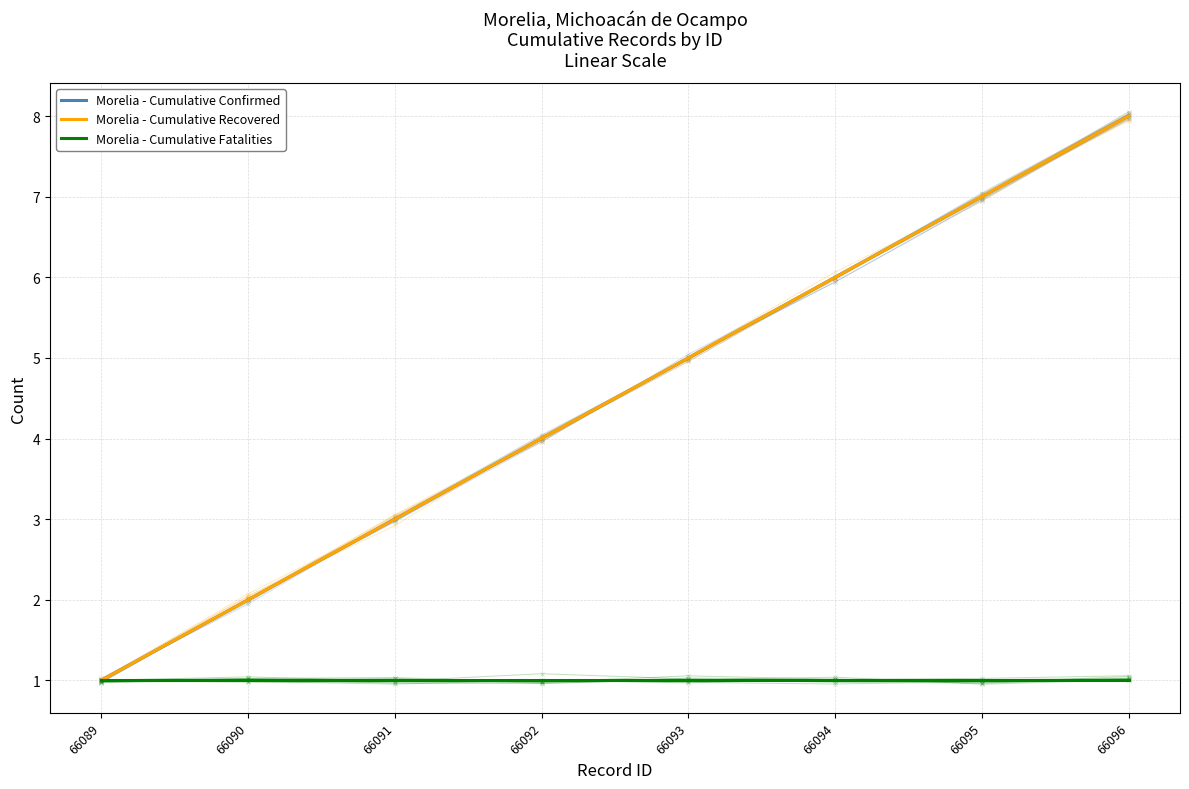

Count the number of data series in this chart.

3